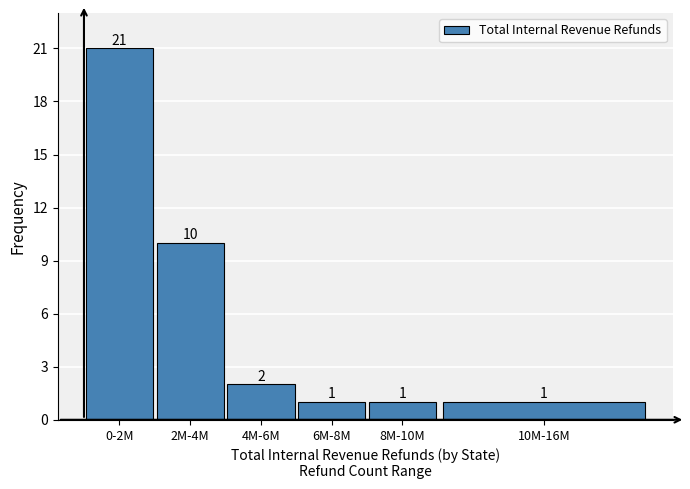

Reading right to left, extract all data points from this chart.

10M-16M=1	8M-10M=1	6M-8M=1	4M-6M=2	2M-4M=10	0-2M=21